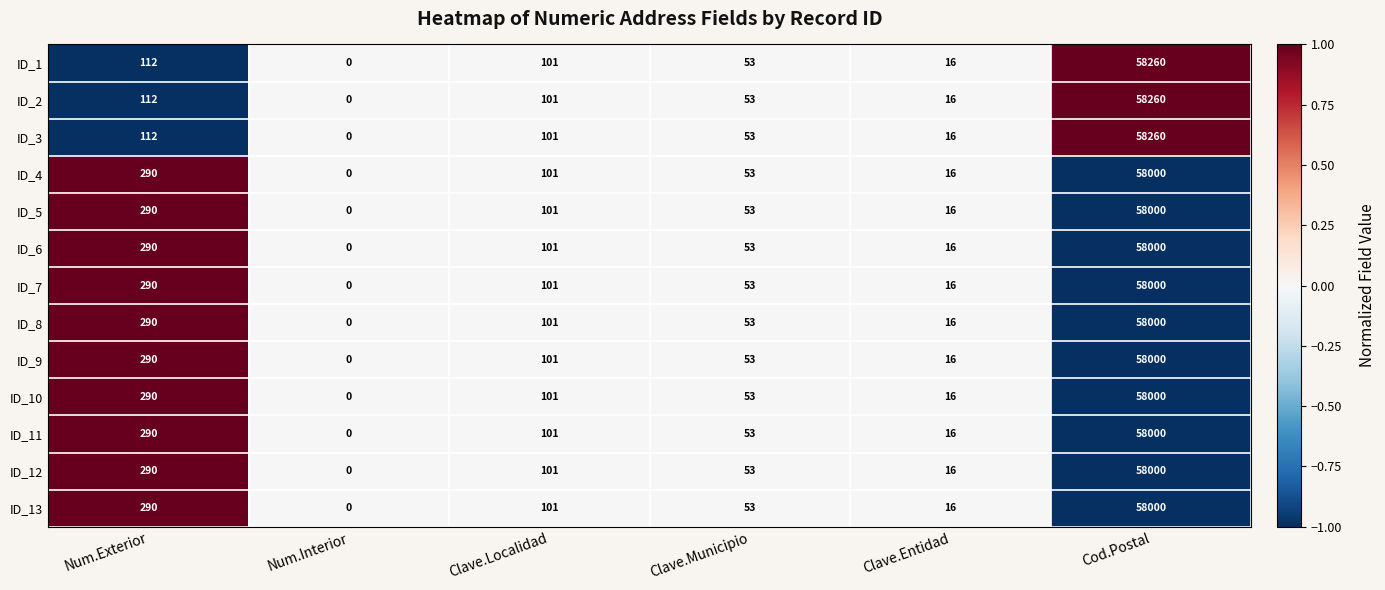

List the labels in order of ID_10 value, largest first.

Cod.Postal, Num.Exterior, Clave.Localidad, Clave.Municipio, Clave.Entidad, Num.Interior